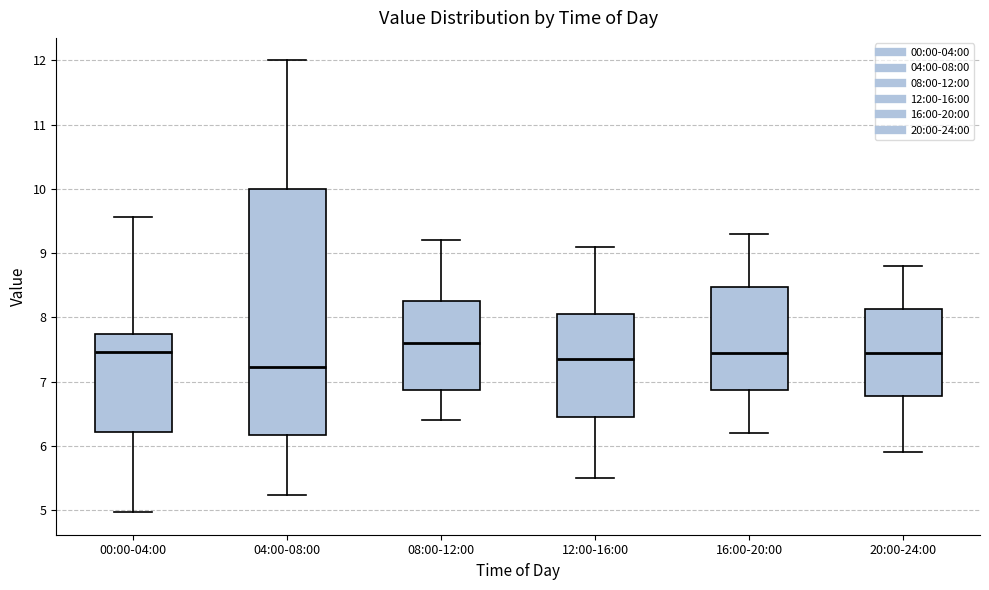

Reading left to right, read every box against the y-axis: the position of its median line, the range the box covers, and the ends of its whiskers. The values are not printed on the chart, so give them approximately, as read against the axis.

00:00-04:00: median 7.5, box 6.2 to 7.7, whiskers 5.0 to 9.6
04:00-08:00: median 7.2, box 6.2 to 10.0, whiskers 5.2 to 12.0
08:00-12:00: median 7.6, box 6.9 to 8.3, whiskers 6.4 to 9.2
12:00-16:00: median 7.4, box 6.5 to 8.1, whiskers 5.5 to 9.1
16:00-20:00: median 7.5, box 6.9 to 8.5, whiskers 6.2 to 9.3
20:00-24:00: median 7.5, box 6.8 to 8.1, whiskers 5.9 to 8.8